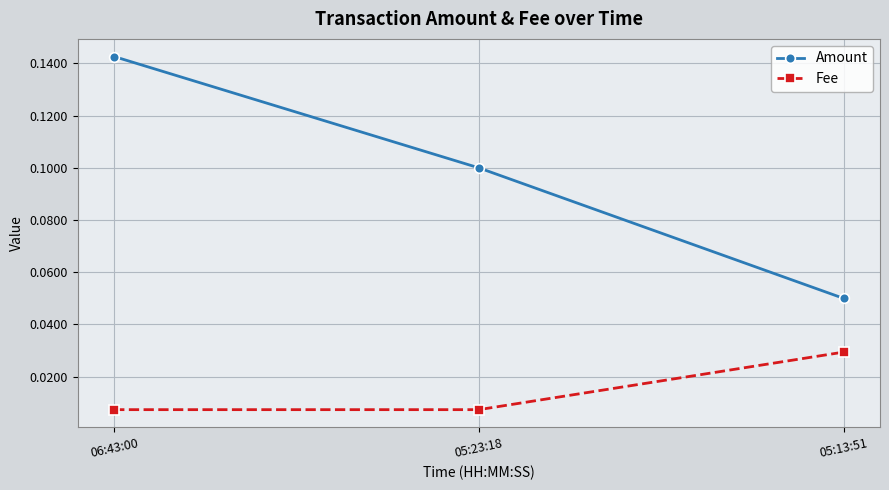

Is the value of Fee at 05:13:51 greater than the value of Amount at 05:23:18?

No